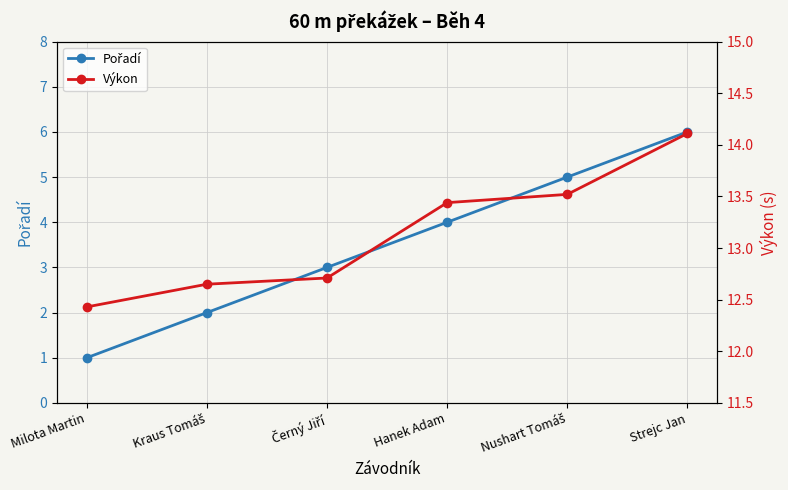

Reading right to left, transcribe all the data shown in this chart.

Pořadí: 6.0	5.0	4.0	3.0	2.0	1.0
Výkon: 14.1	13.5	13.4	12.7	12.7	12.4